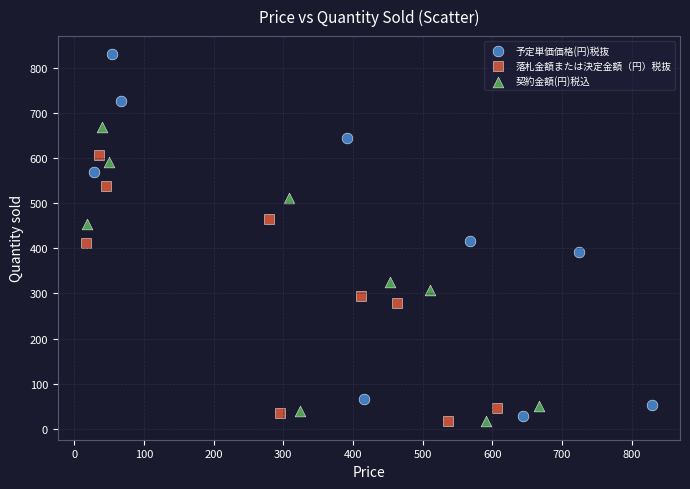

Which series has the largest Y range (max minus min)?

予定単価価格(円)税抜